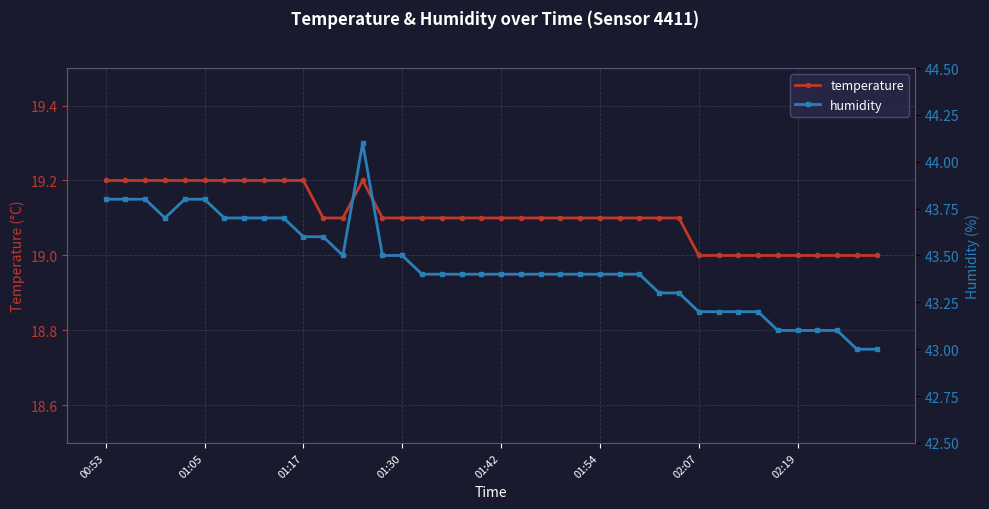

What are all the series names shown in the legend?

temperature, humidity